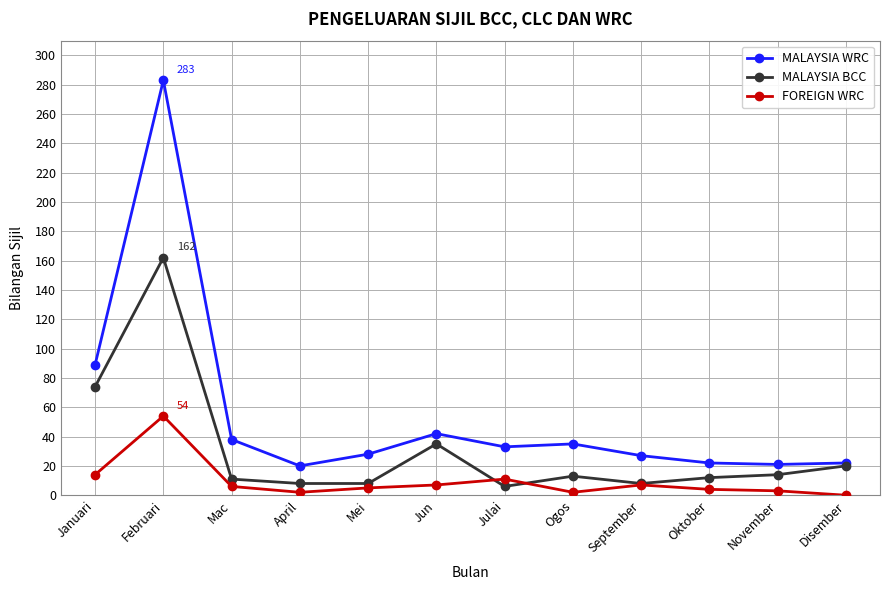

Is the value of MALAYSIA WRC at Mac greater than the value of FOREIGN WRC at Januari?

Yes